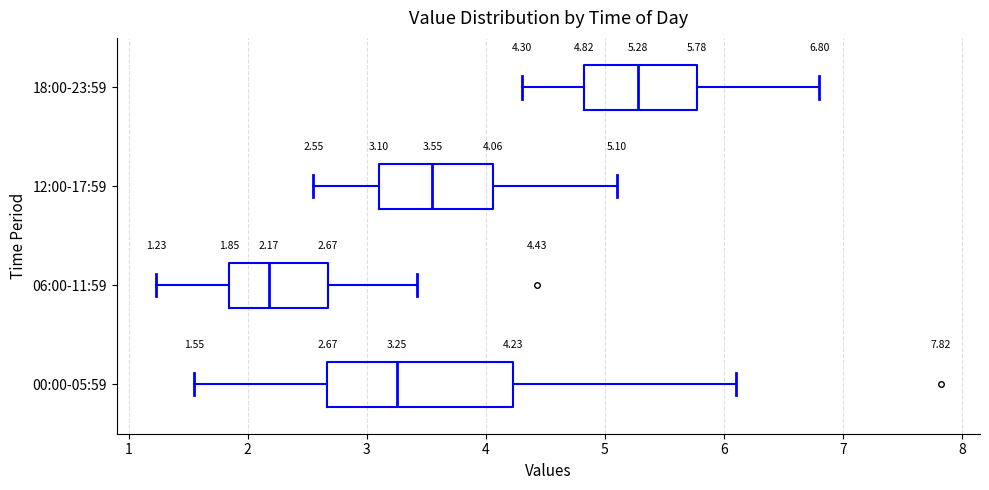

Which box has the furthest to the right median line?

18:00-23:59